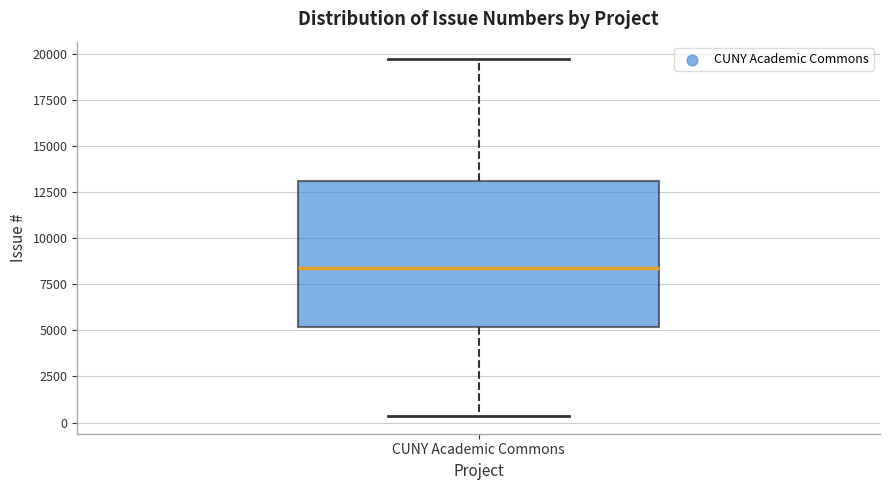

Read this box plot against the y-axis: the position of the median line, the range covered by the box, and the ends of both whiskers. The values are not printed on the chart, so give them approximately, as read against the axis.

median 8500, box 5000 to 13000, whiskers 500 to 19500